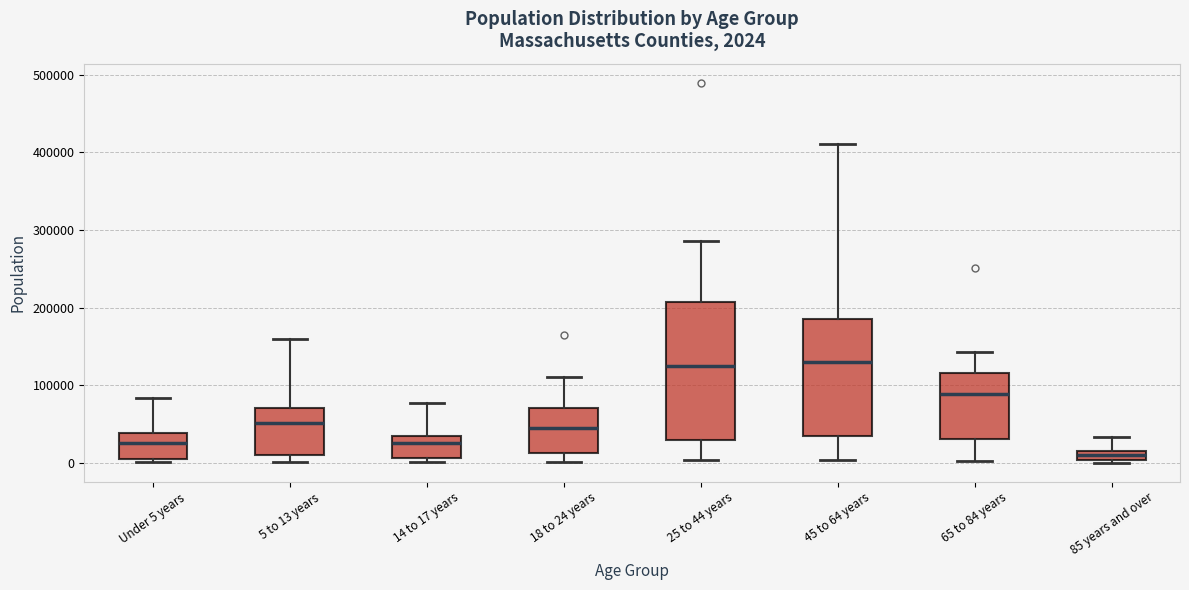

Which box is the tallest, from its lower edge to its upper edge?

25 to 44 years